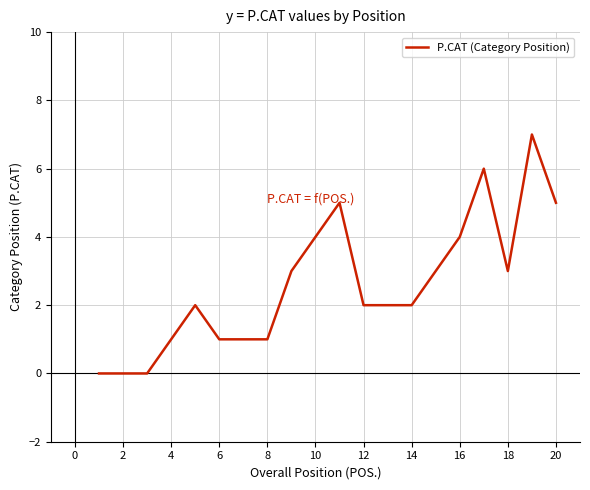

What is the difference between the maximum and minimum values?

7